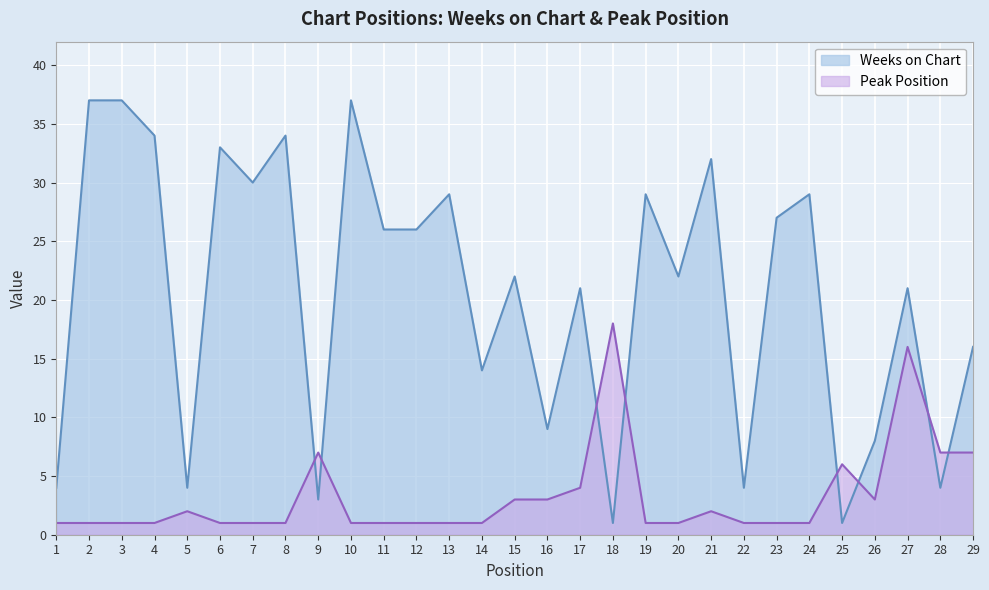

At which label is Weeks on Chart closest to 19?

17